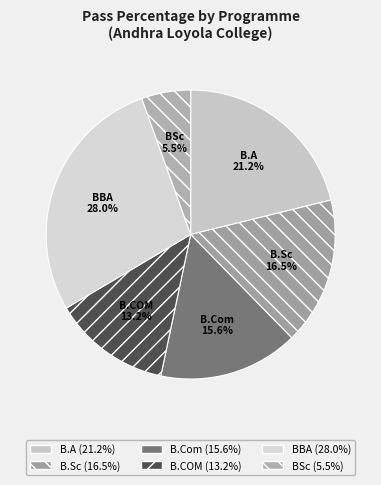

Which slice is the largest?

BBA